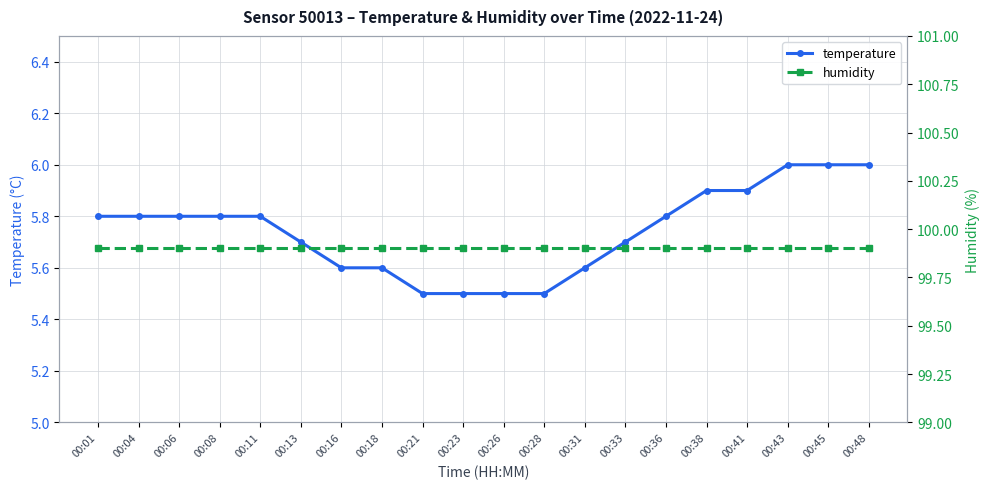

At 00:21, list the series in order from largest to smallest.

humidity, temperature